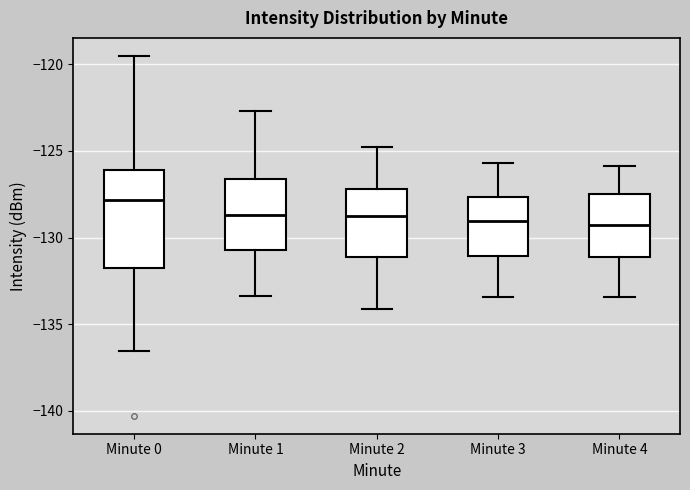

Reading left to right, read every box against the y-axis: the position of its median line, the range the box covers, and the ends of its whiskers. The values are not printed on the chart, so give them approximately, as read against the axis.

Minute 0: median -128.0, box -132.0 to -126.0, whiskers -136.5 to -119.5
Minute 1: median -128.5, box -130.5 to -126.5, whiskers -133.5 to -122.5
Minute 2: median -129.0, box -131.0 to -127.0, whiskers -134.0 to -125.0
Minute 3: median -129.0, box -131.0 to -127.5, whiskers -133.5 to -125.5
Minute 4: median -129.5, box -131.0 to -127.5, whiskers -133.5 to -126.0